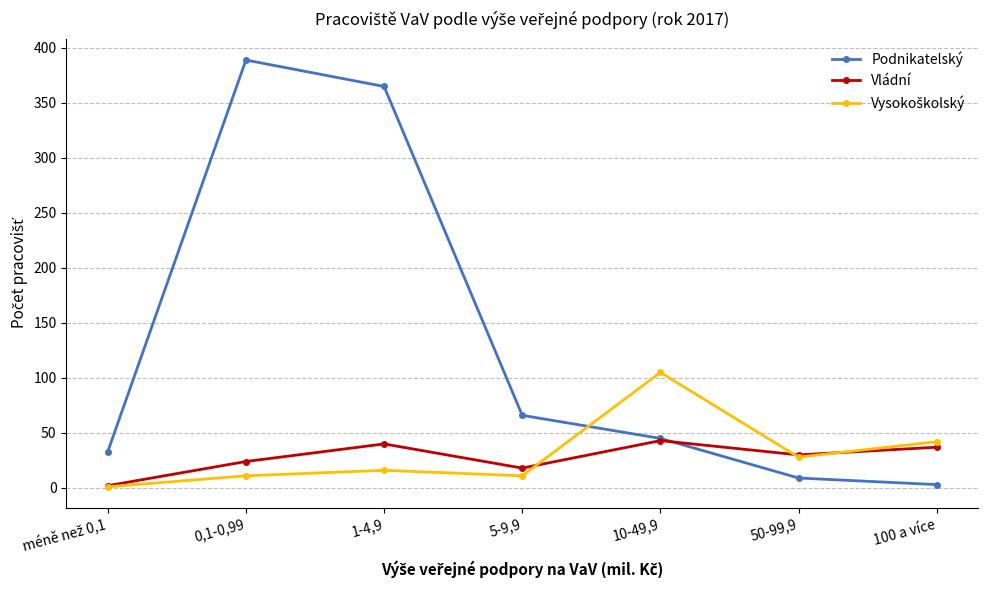

How many categories are shown in the chart?

7